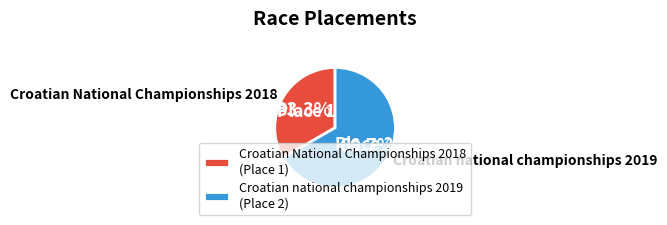

Do Croatian National Championships 2018 and Croatian national championships 2019 together represent more than half of the pie?

Yes